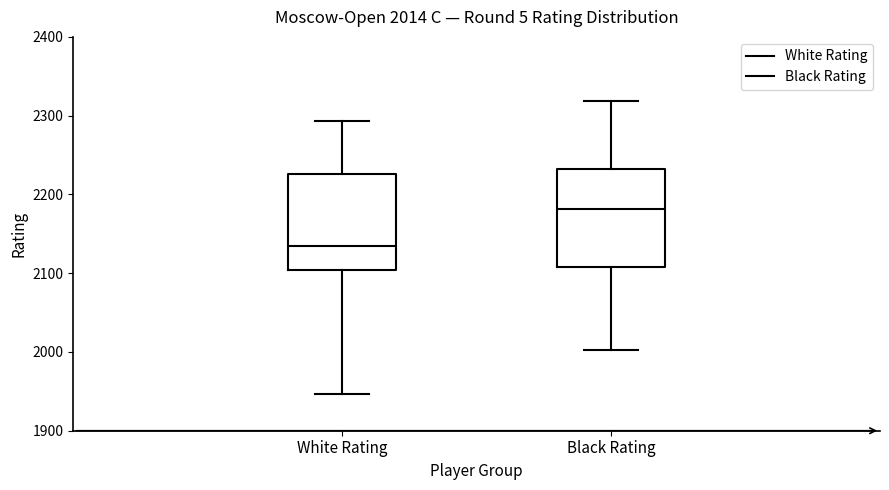

Which box's median line is the lowest?

White Rating